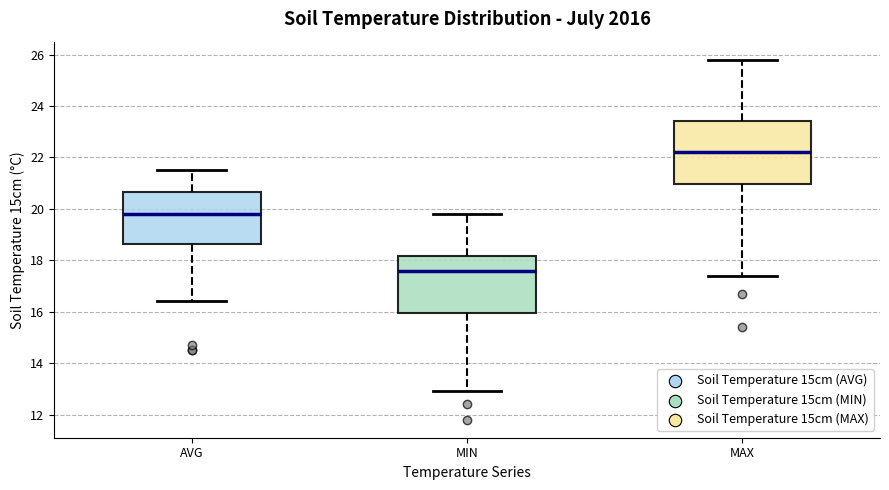

Where does the upper whisker of the box for MIN end on the y-axis? The values are not printed on the chart, so give them approximately, as read against the axis.

19.8